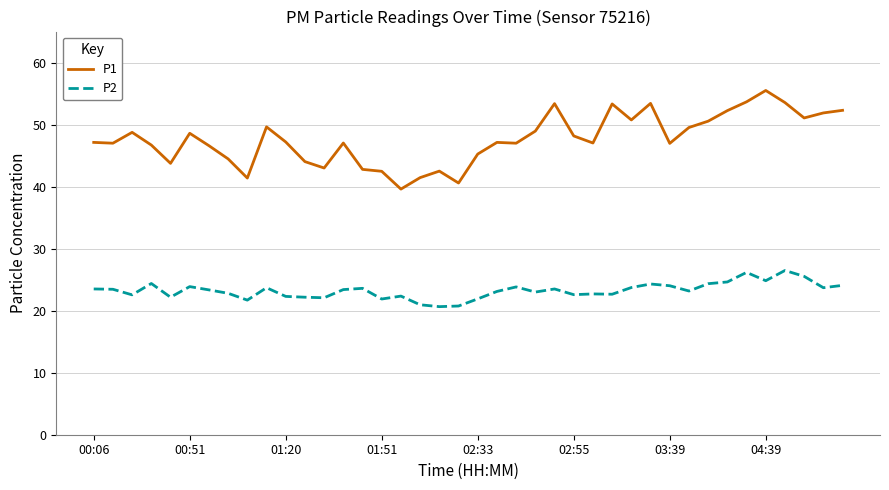

List the series in order of their peak value, lowest first.

P2, P1